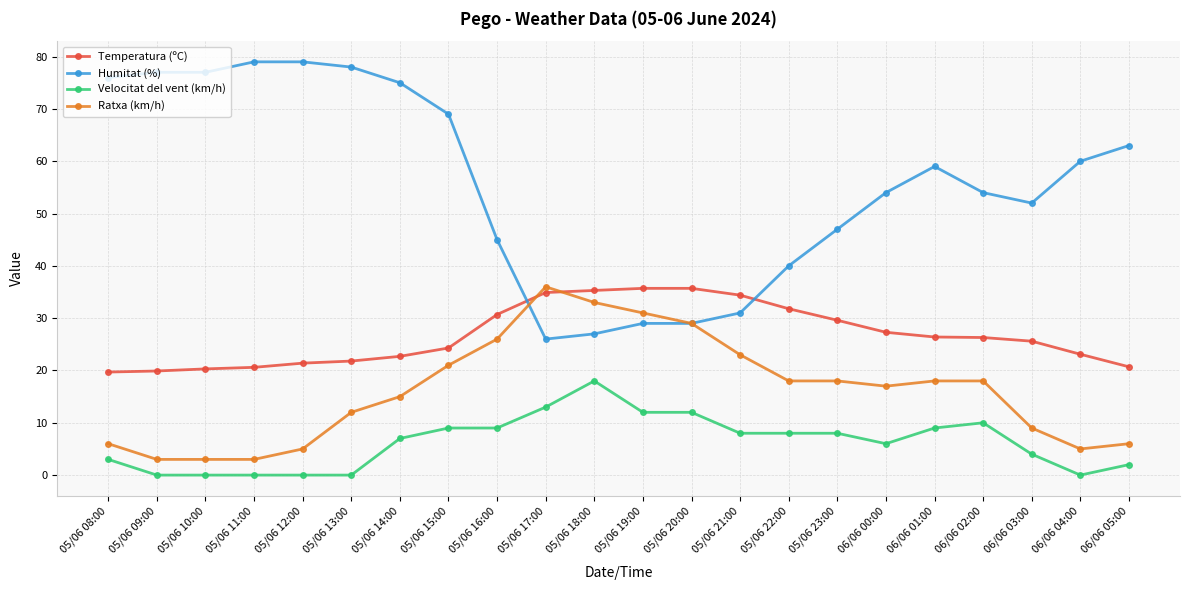

Which series changed the most between 05/06 23:00 and 06/06 03:00?

Ratxa (km/h)